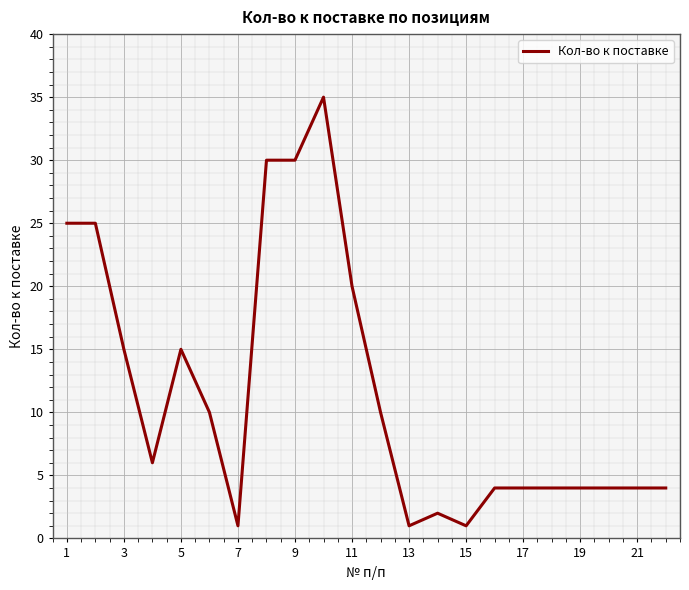

What is the difference between the maximum and minimum values?

34